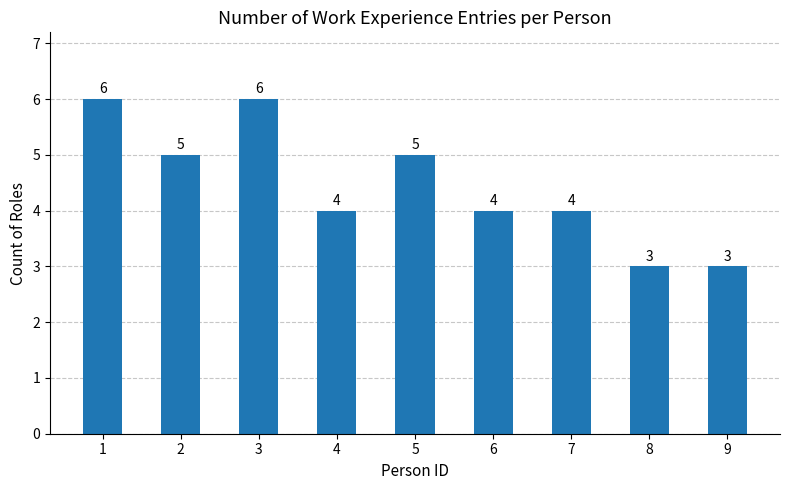

What is the greatest value displayed?

6